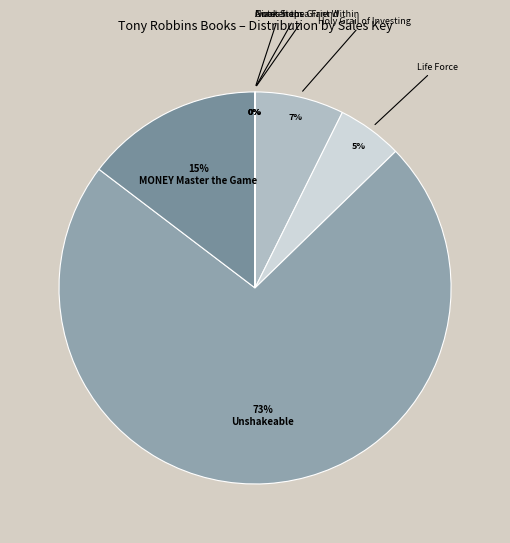

Which has a higher value, Awaken the Giant Within or Life Force?

Life Force